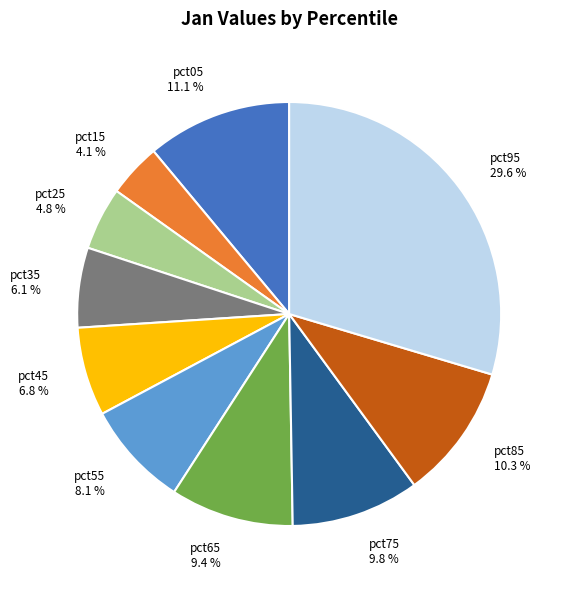

Is there any slice that represents more than half of the pie?

No